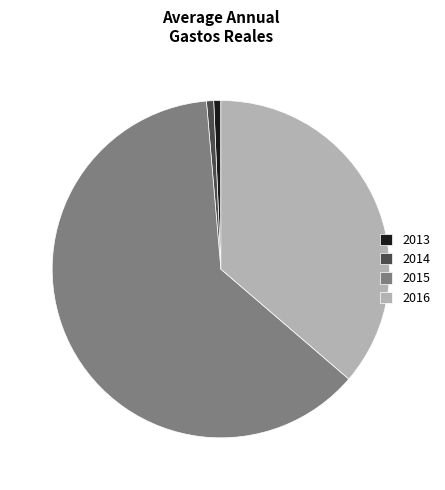

Which category has the biggest portion of the pie?

2015